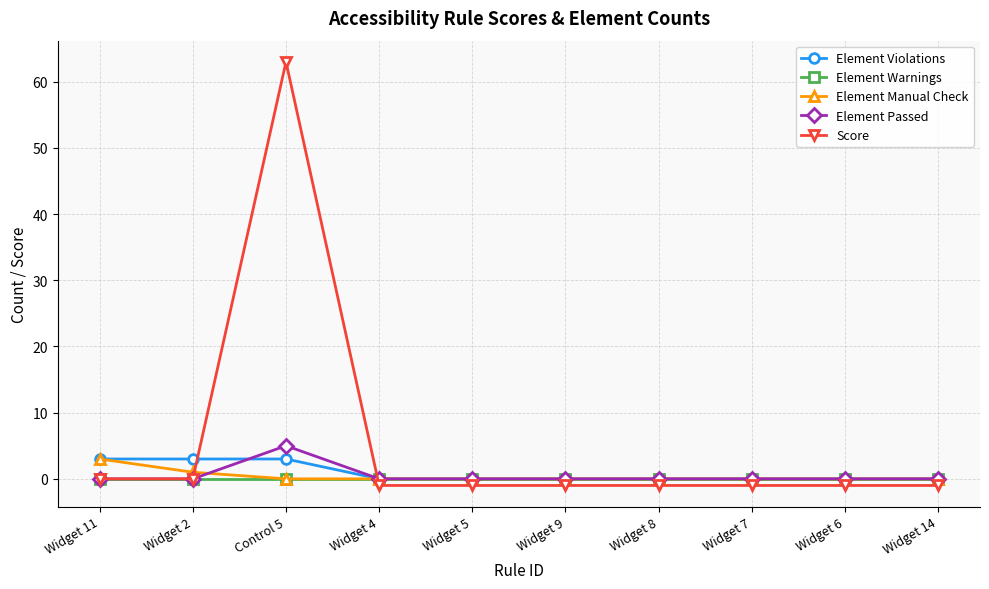

Which category has the highest value in the Score series?

Control 5